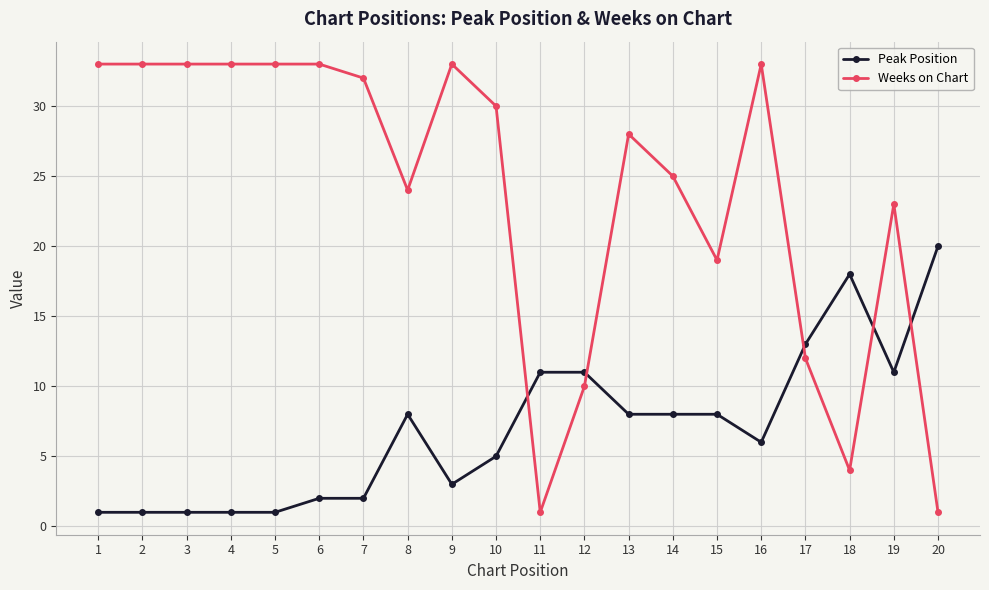

Reading left to right, extract all data points from this chart.

Peak Position: 1	1	1	1	1	2	2	8	3	5	11	11	8	8	8	6	13	18	11	20
Weeks on Chart: 33	33	33	33	33	33	32	24	33	30	1	10	28	25	19	33	12	4	23	1